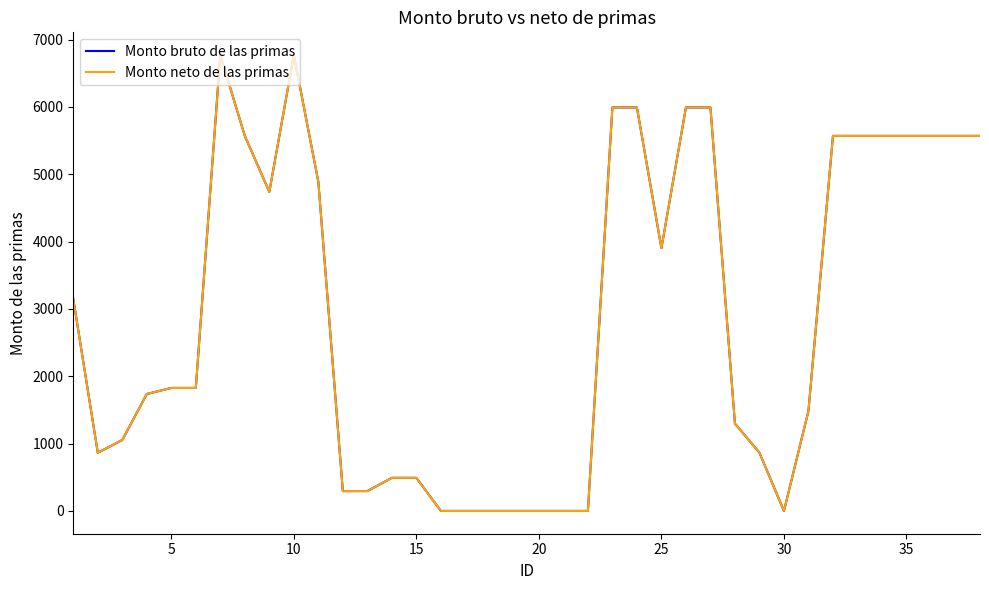

How many interior local peaks does the Monto neto de las primas series have?

2